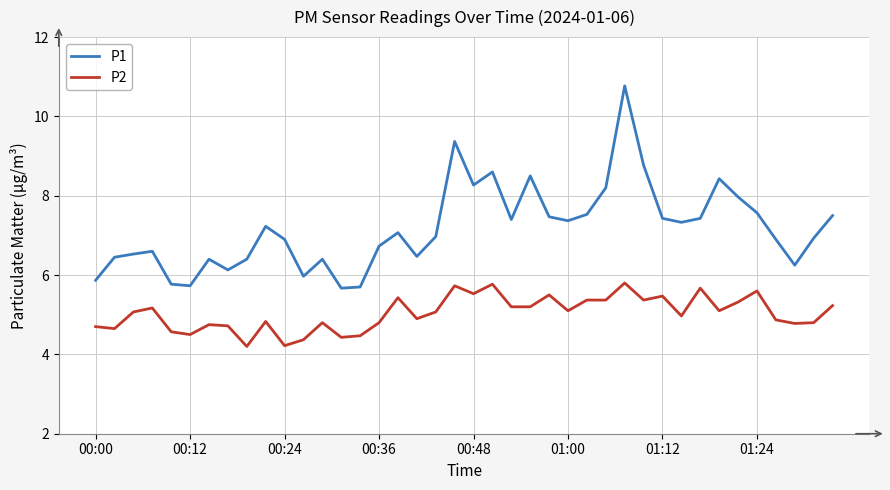

What is the difference between the maximum and minimum values in the P1 series?

5.1